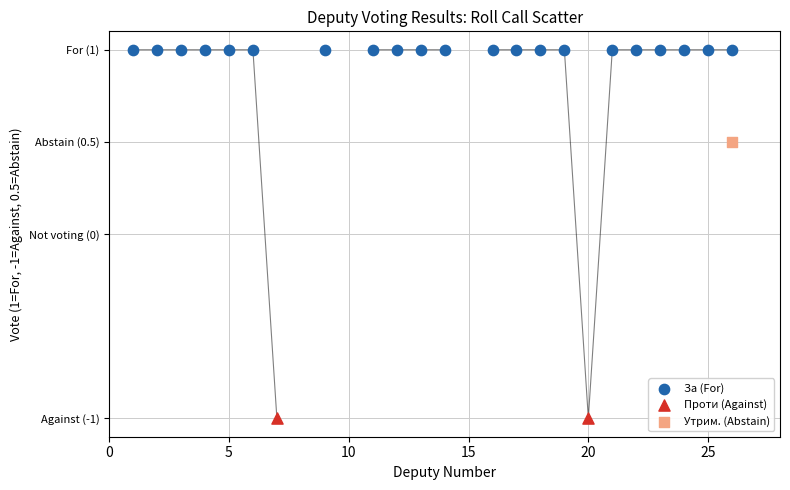

Which series contains the lowest Y value?

Проти (Against)